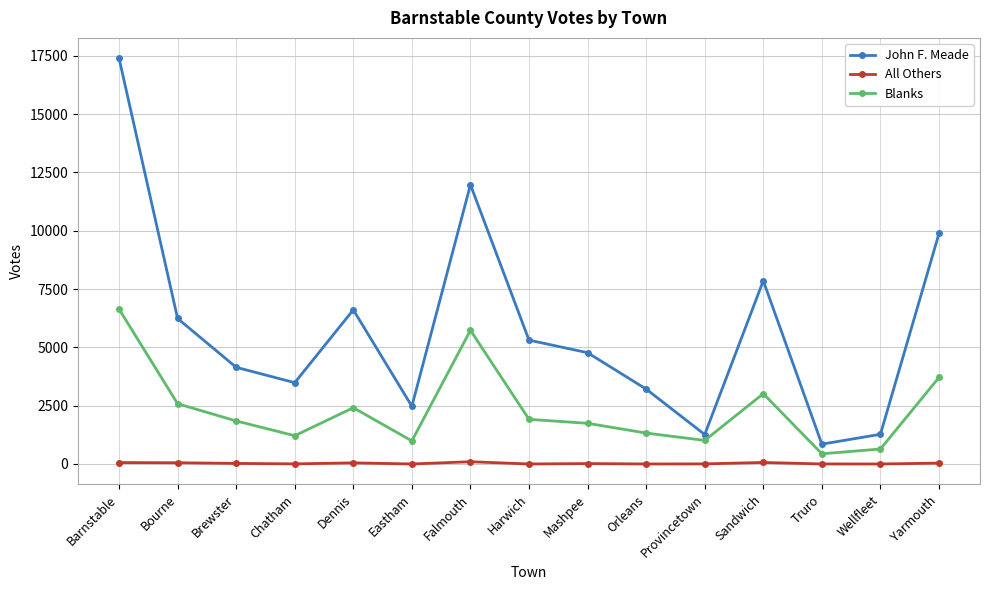

In John F. Meade, how many points are lower than both neighbors (excluding endpoints)?

4